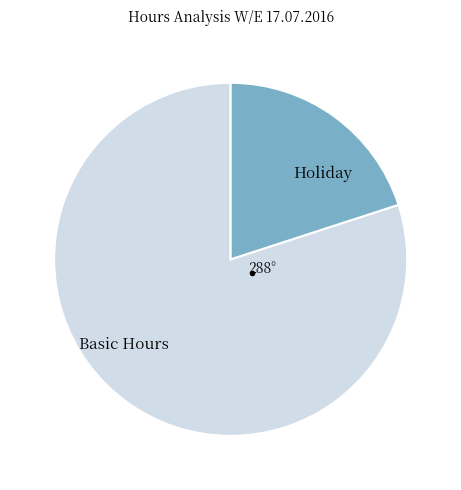

Do Holiday and Basic Hours together represent more than half of the pie?

Yes